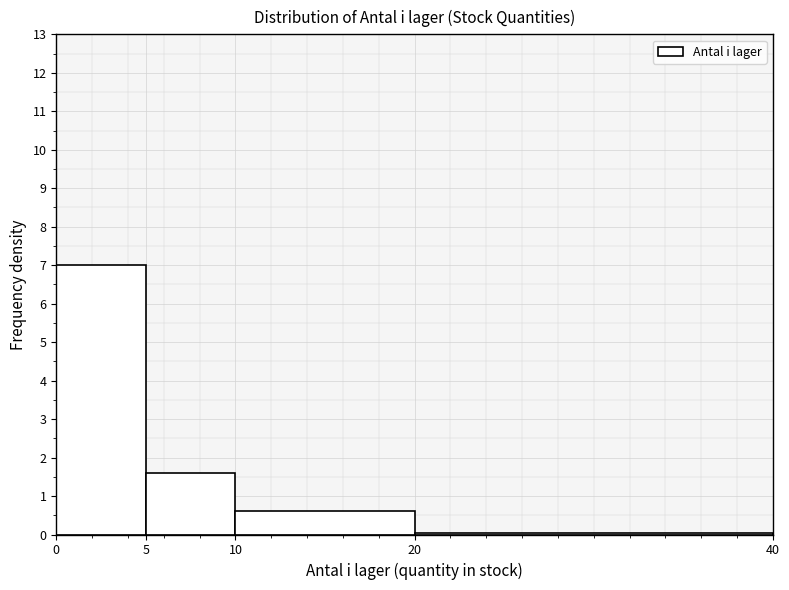

How tall is the bar that spans 10 to 20 on the x-axis? The values are not printed on the chart, so give them approximately, as read against the axis.

0.6